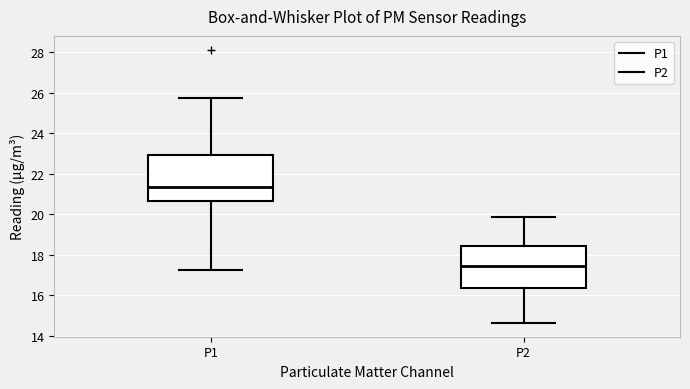

Where is the lower edge of the box for P1 on the y-axis? The values are not printed on the chart, so give them approximately, as read against the axis.

20.6